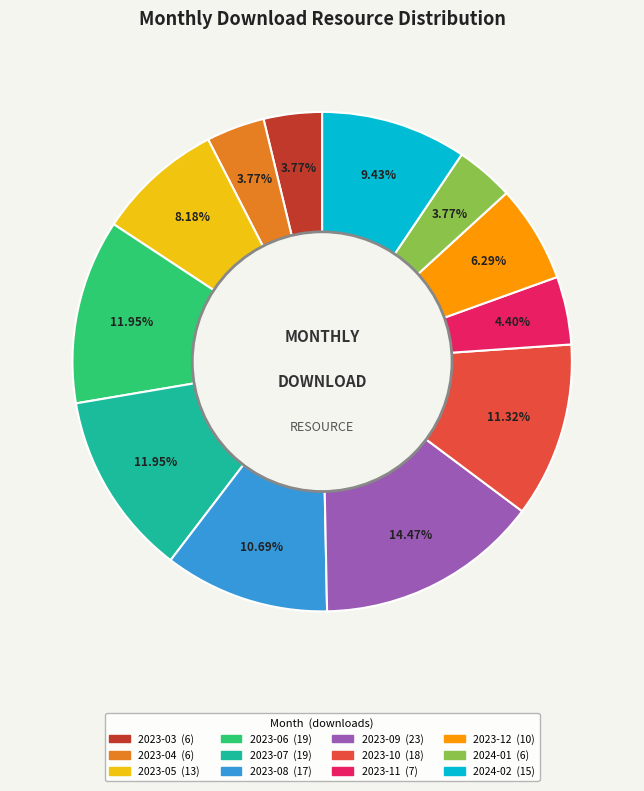

Is there a majority slice in this chart?

No